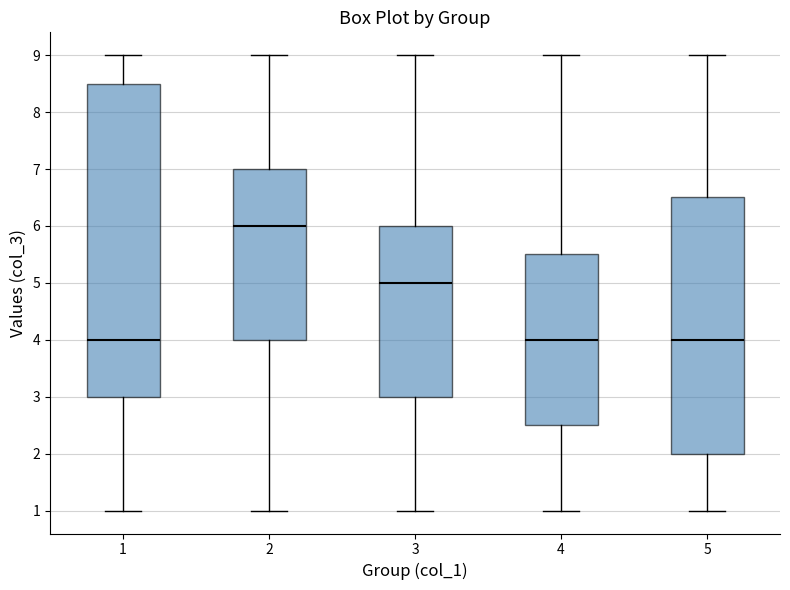

Which box is the tallest, from its lower edge to its upper edge?

1